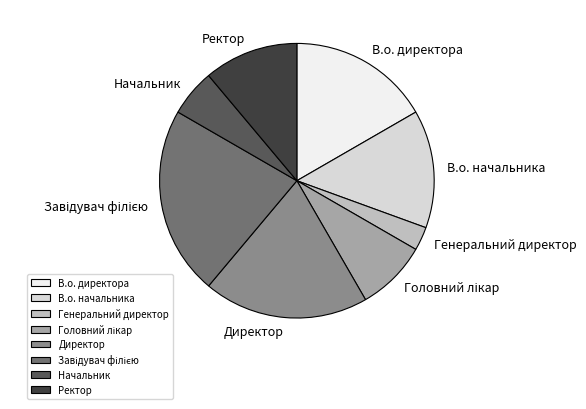

Is it true that Генеральний директор is 3% of the pie?

True